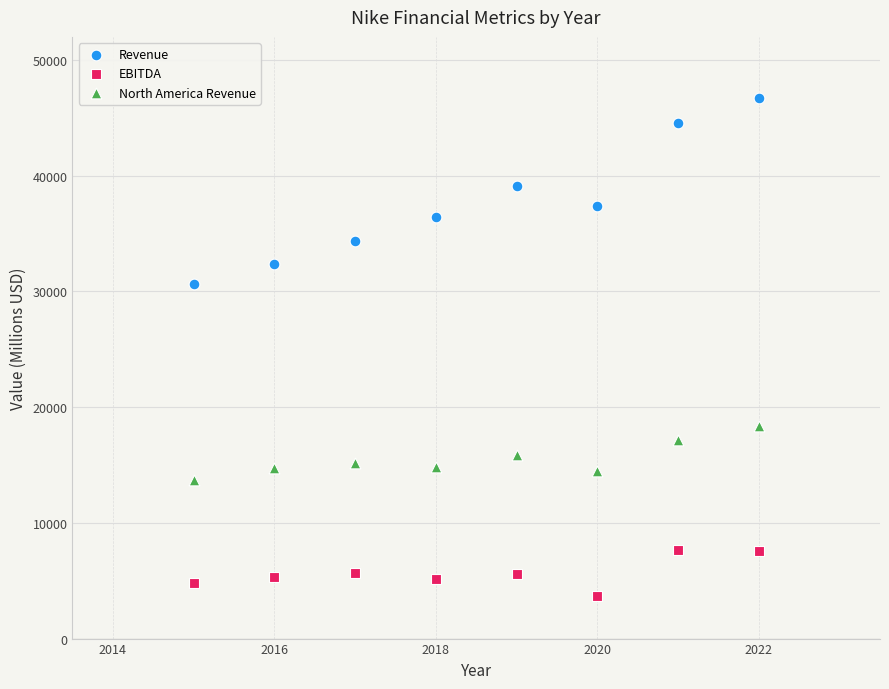

Across all data points, what is the range of X values (max minus min)?

7